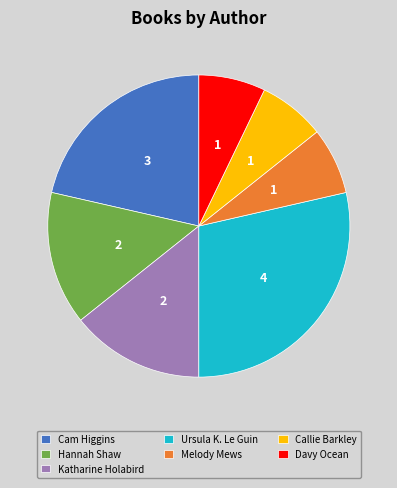

Is it true that Melody Mews is 1% of the pie?

False